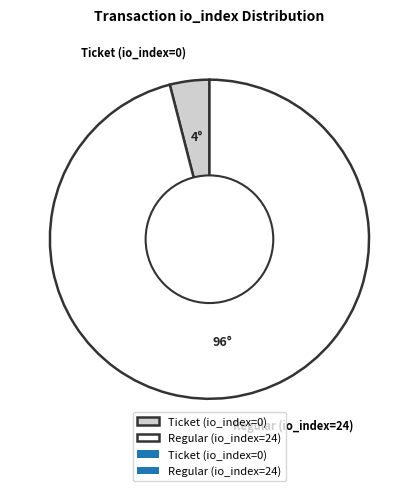

What is the ratio of the value at Regular (io_index=24) to the value at Ticket (io_index=0)?

24.0